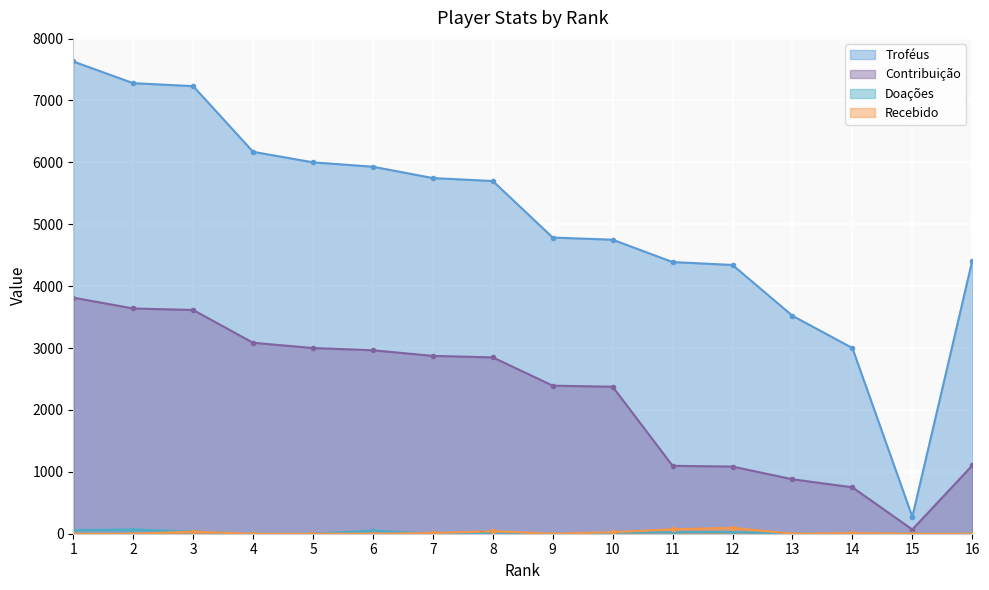

At which label is Doações closest to 34?

3